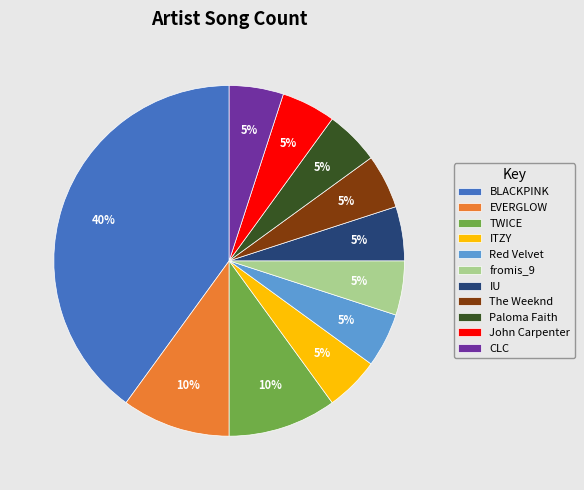

Count the number of slices in the pie.

11